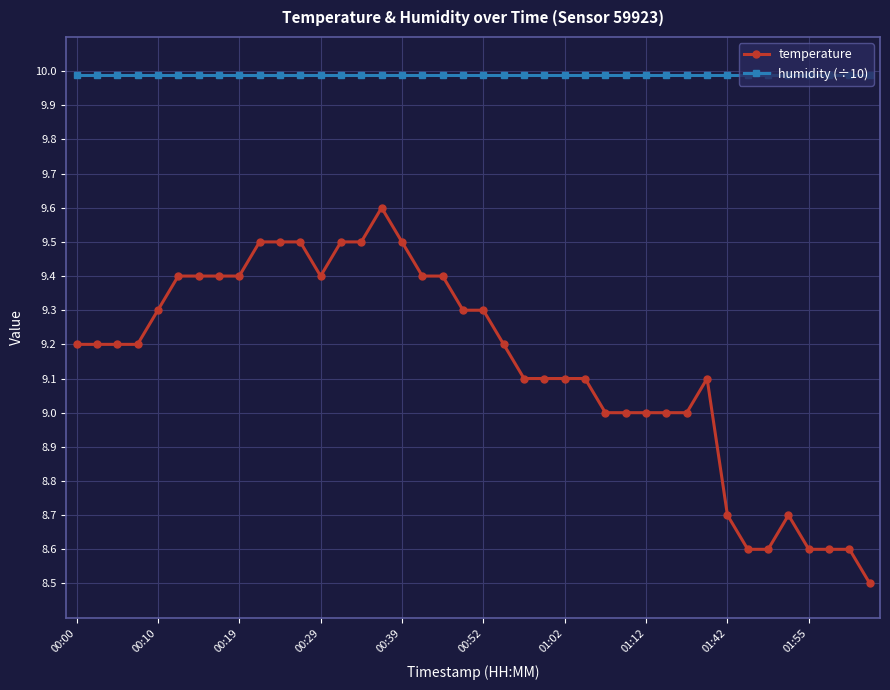

What is the average value of the humidity (÷10) series?

10.0